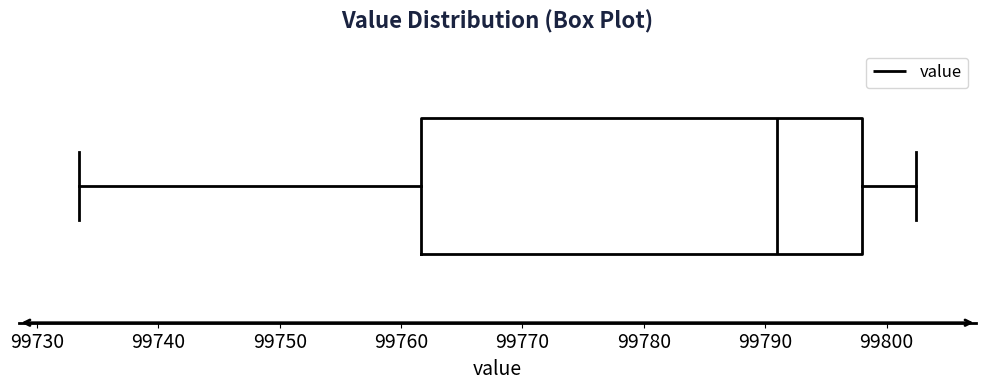

Transcribe this box plot: give where the median line is, the range the box spans, and where the two whiskers end, as read against the x-axis. The values are not printed on the chart, so give them approximately, as read against the axis.

median 99791, box 99762 to 99798, whiskers 99733 to 99802